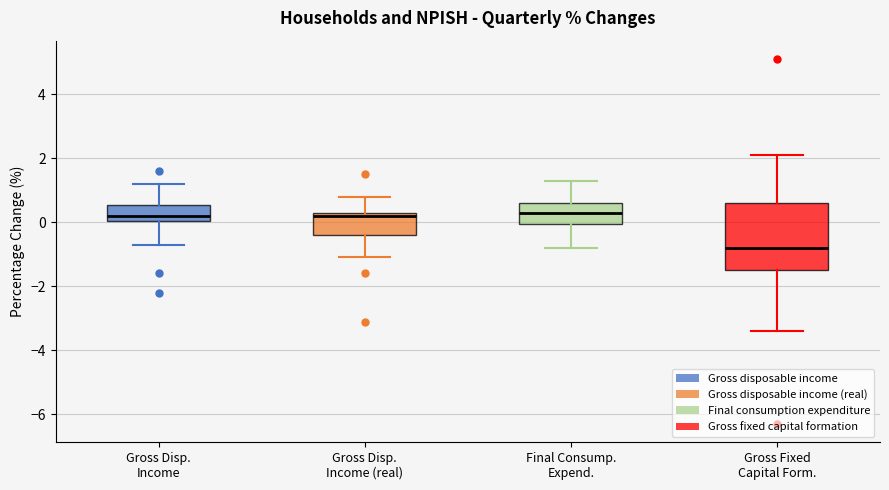

Which box has the lowest median line?

Gross Fixed Capital Form.